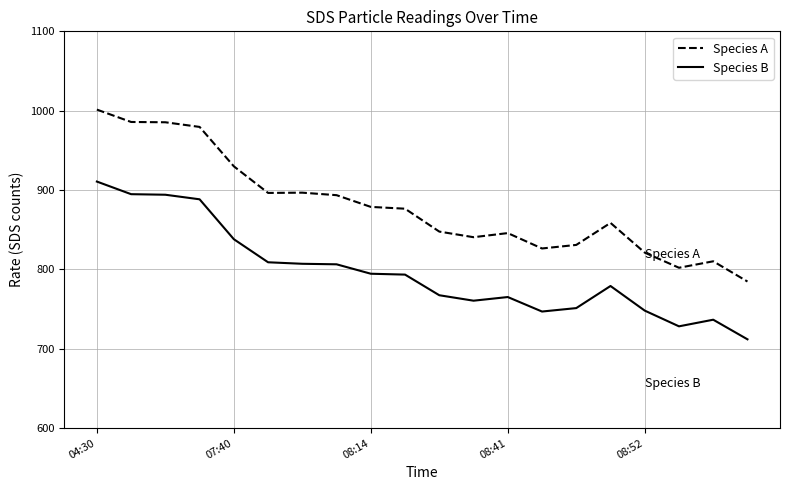

How many lines are shown in the chart?

2